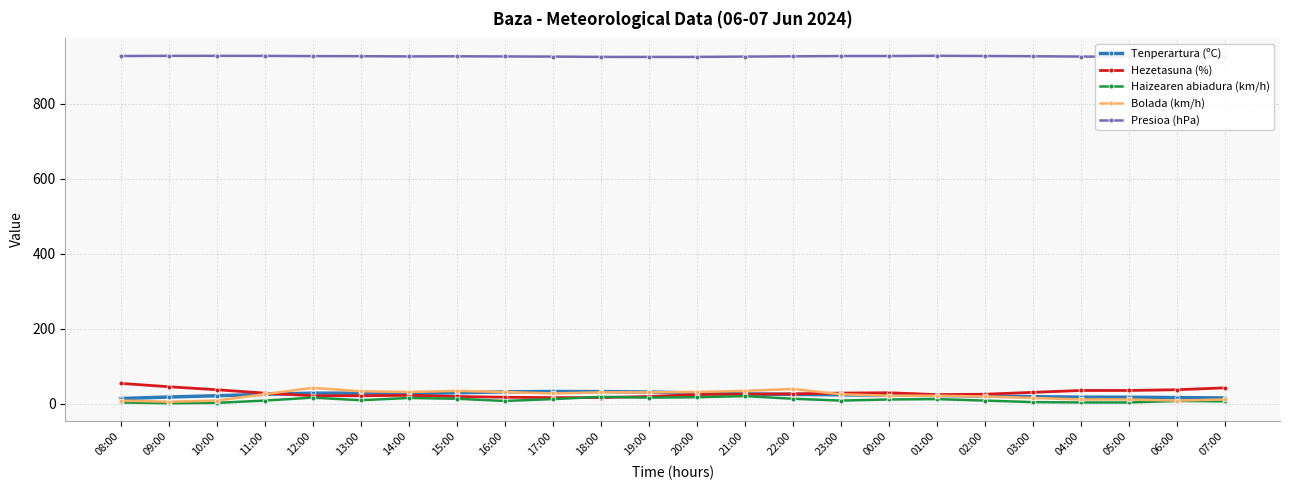

Which series has the largest total across all categories?

Presioa (hPa)